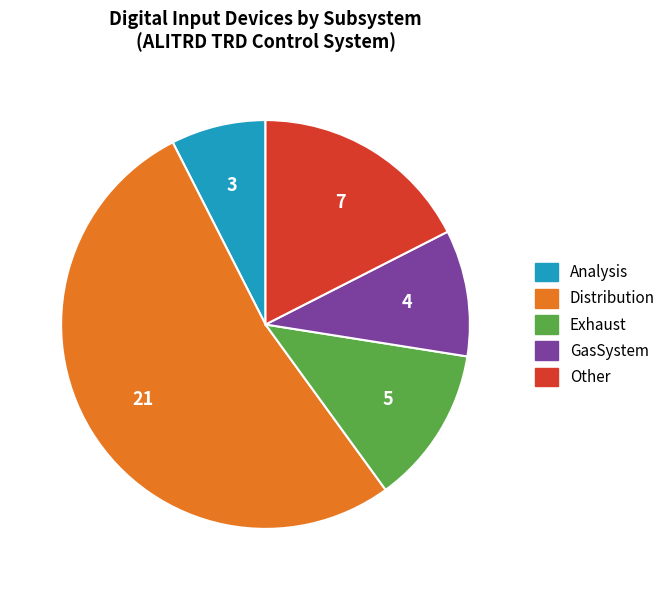

Which slice represents more than half of the pie?

Distribution